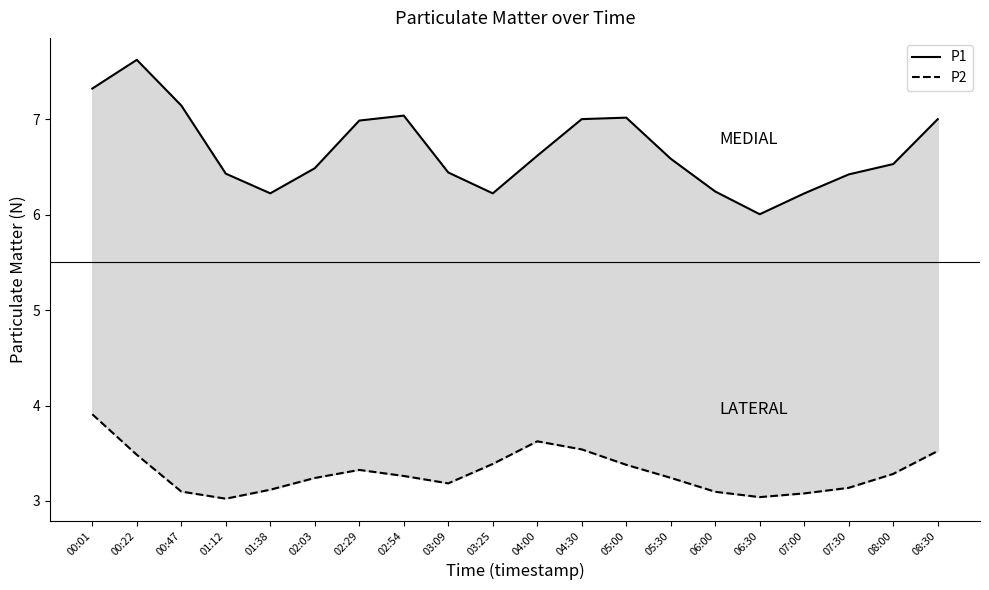

Reading left to right, extract all data points from this chart.

P1: 7.3	7.6	7.1	6.4	6.2	6.5	7.0	7.0	6.4	6.2	6.6	7.0	7.0	6.6	6.2	6.0	6.2	6.4	6.5	7.0
P2: 3.9	3.5	3.1	3.0	3.1	3.2	3.3	3.3	3.2	3.4	3.6	3.5	3.4	3.2	3.1	3.0	3.1	3.1	3.3	3.5